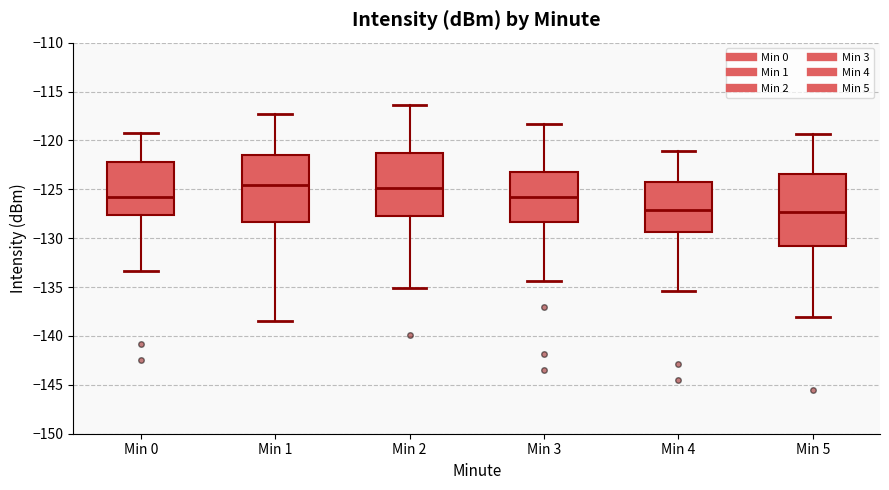

Reading left to right, transcribe this box plot: for each box, give where its median line is, the range the box spans, and where its two whiskers end, as read against the y-axis. The values are not printed on the chart, so give them approximately, as read against the axis.

Min 0: median -126.0, box -127.5 to -122.0, whiskers -133.5 to -119.0
Min 1: median -124.5, box -128.5 to -121.5, whiskers -138.5 to -117.5
Min 2: median -125.0, box -127.5 to -121.5, whiskers -135.0 to -116.5
Min 3: median -126.0, box -128.5 to -123.0, whiskers -134.5 to -118.5
Min 4: median -127.0, box -129.5 to -124.0, whiskers -135.5 to -121.0
Min 5: median -127.5, box -131.0 to -123.5, whiskers -138.0 to -119.5